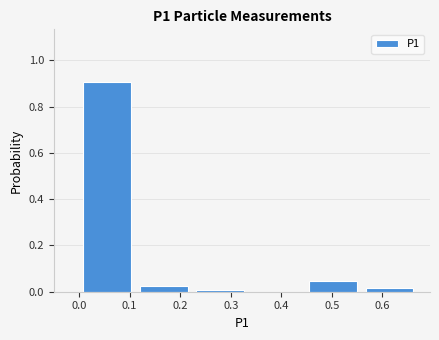

Reading left to right, list every bar in this chart as the range it spans on the x-axis followed by its height. Neither the bar edges nor the heights are printed on the chart, so give them approximately, as read against the axes.

0.00 to 0.11: 0.90
0.11 to 0.22: 0.02
0.22 to 0.34: under 0.02
0.34 to 0.45: 0
0.45 to 0.56: 0.04
0.56 to 0.67: under 0.02